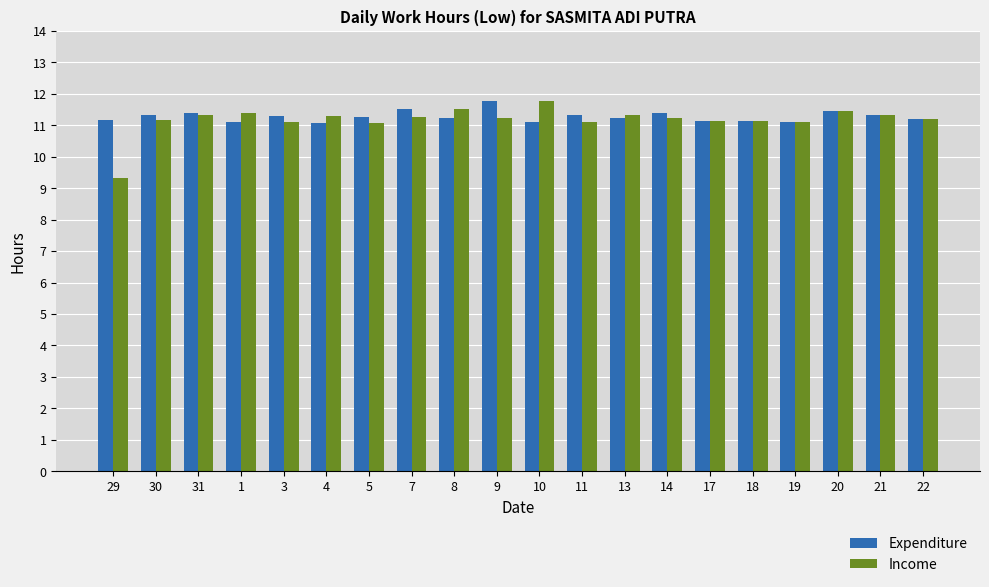

What is the difference between the highest and lowest values at 8?

0.3